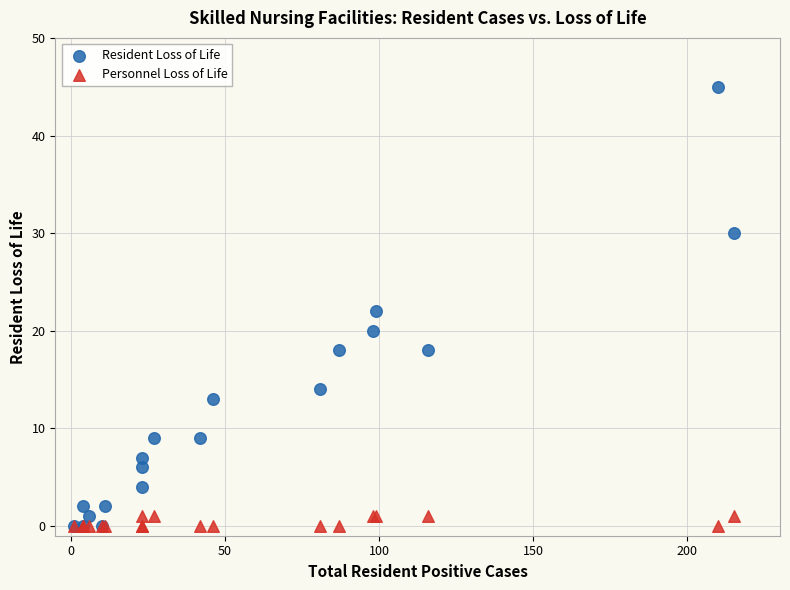

What are all the series names shown in the legend?

Resident Loss of Life, Personnel Loss of Life